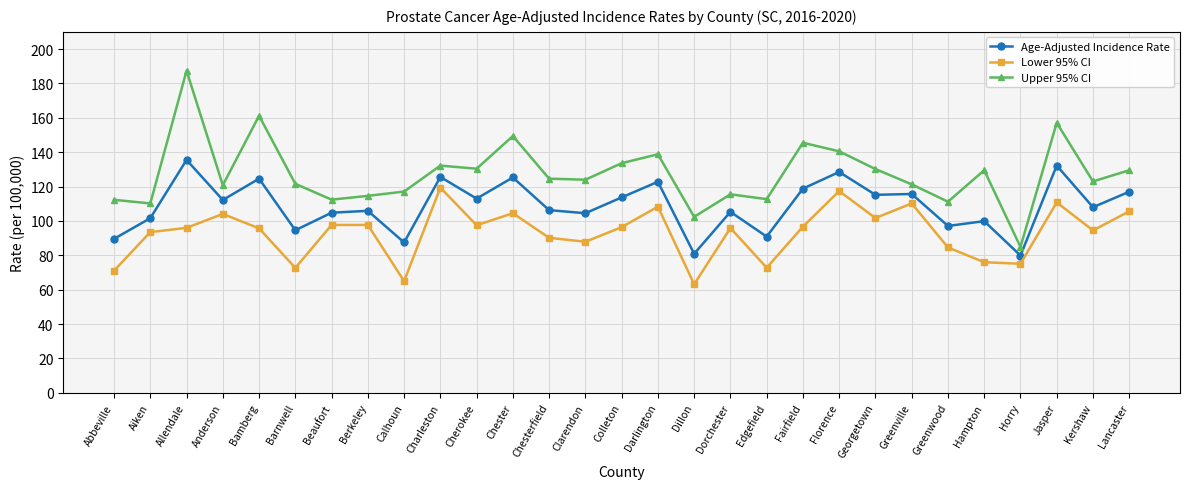

Is this an area chart (filled region under the line)?

No